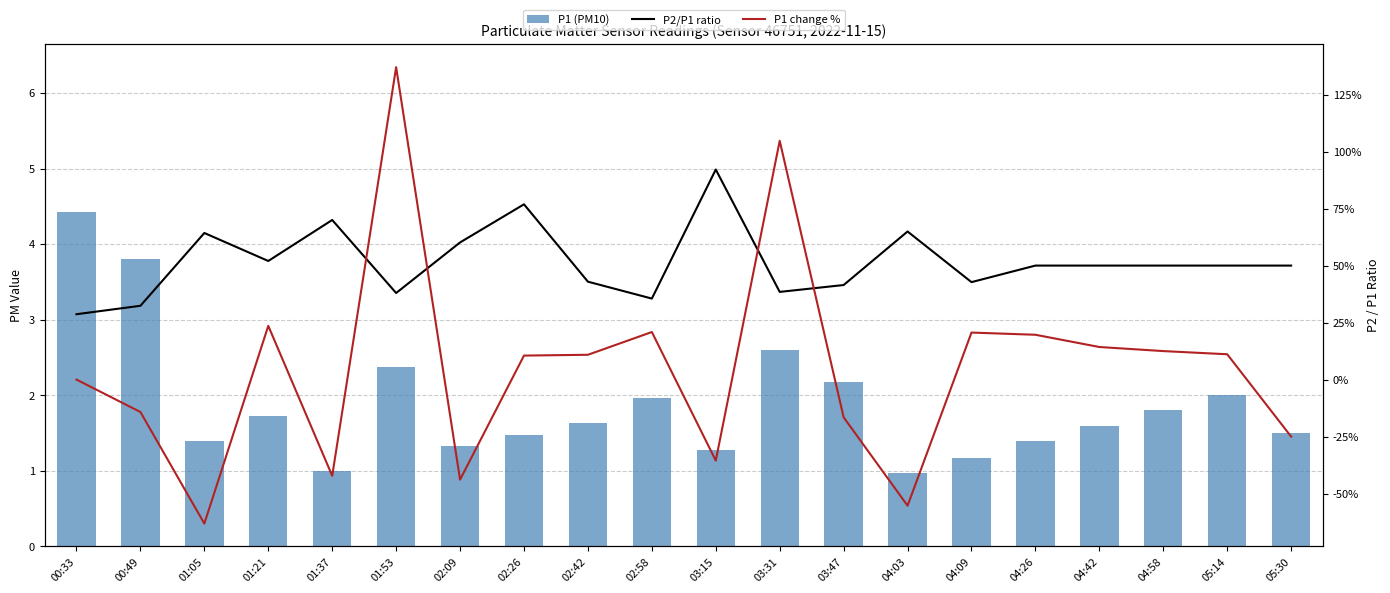

At which label does P2/P1 ratio first exceed 50?

01:05